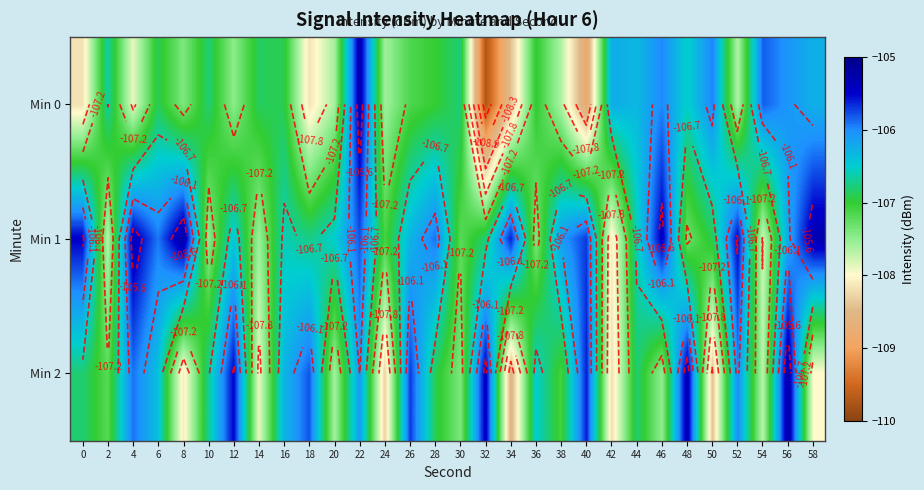

What is the minimum value shown in the chart?

-109.7